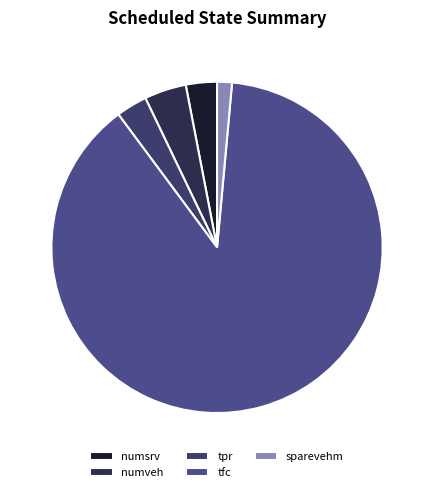

To the nearest percent, what is the combined percentage of tfc and tpr?

91%